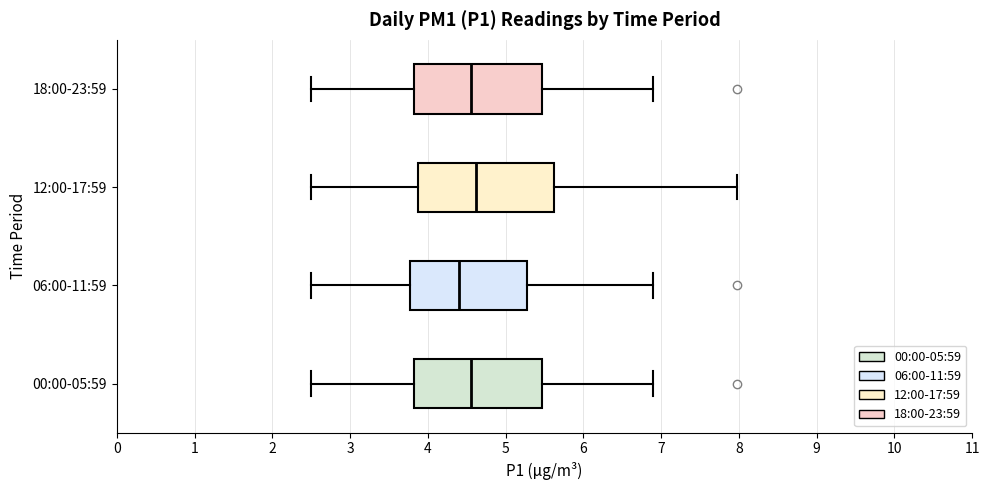

Which box's median line is the furthest to the left?

06:00-11:59